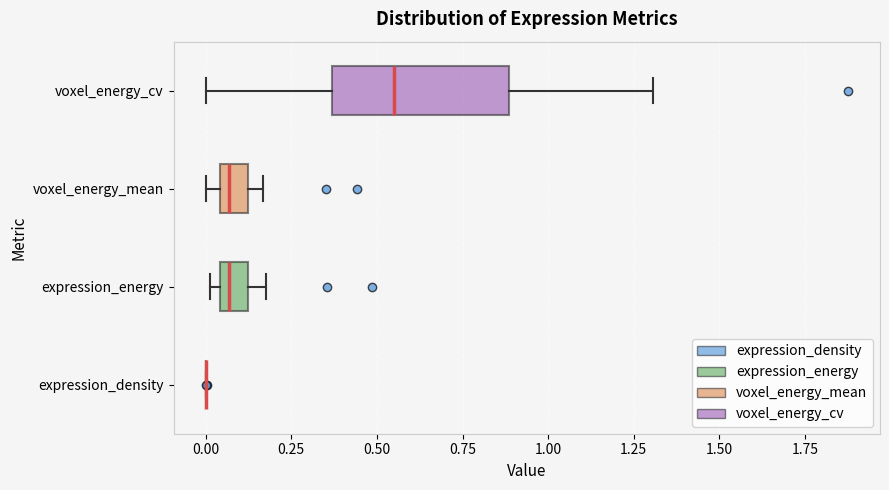

Comparing the boxes themselves (not the whiskers), which one is the widest?

voxel_energy_cv